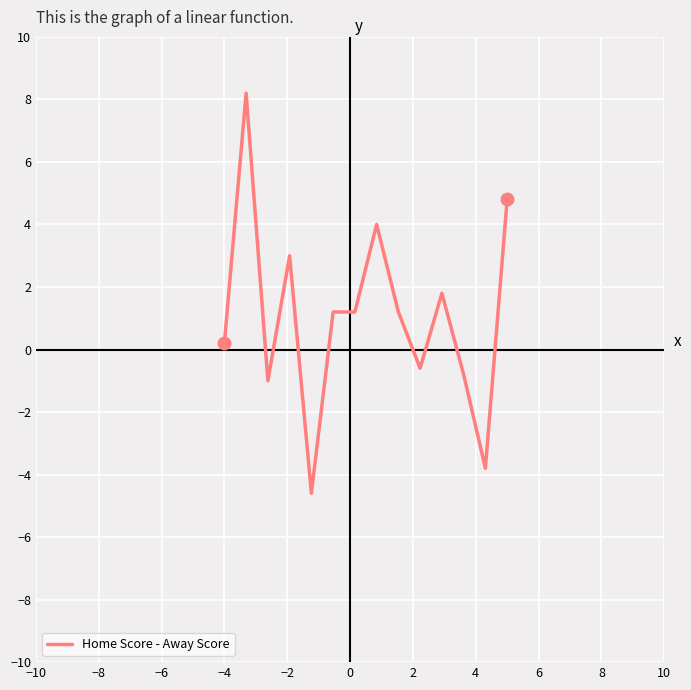

How many negative values are there?

5